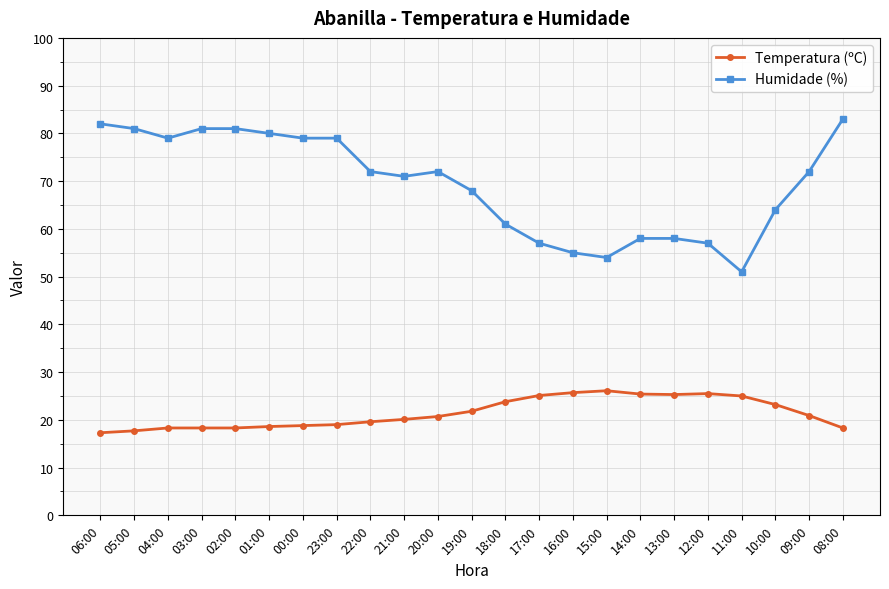

True or false: Humidade (%) has a value of 93.9 at 21:00.

False